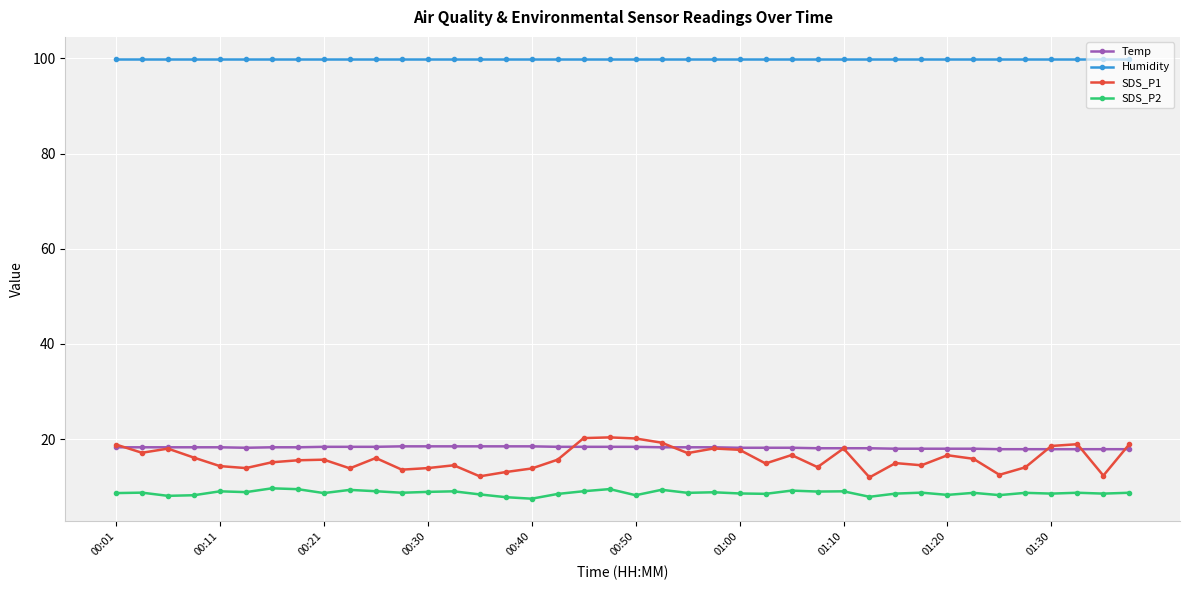

What is the value of the SDS_P1 point at the 36th from the left?

14.1